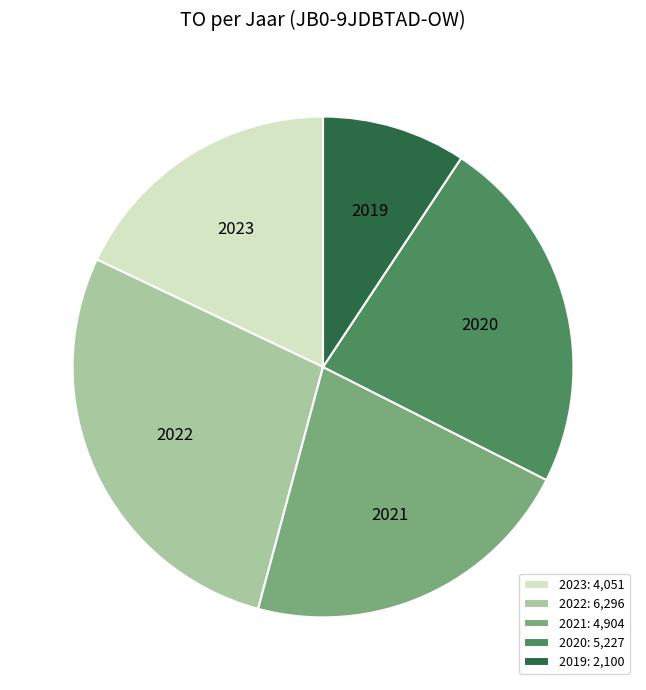

Is there a majority slice in this chart?

No